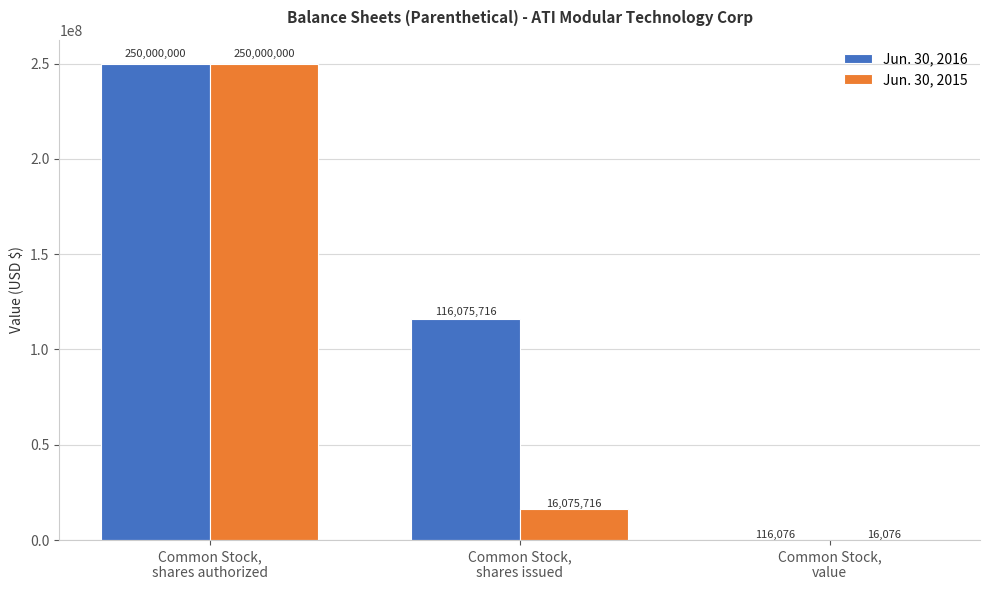

How many categories are shown in the chart?

3